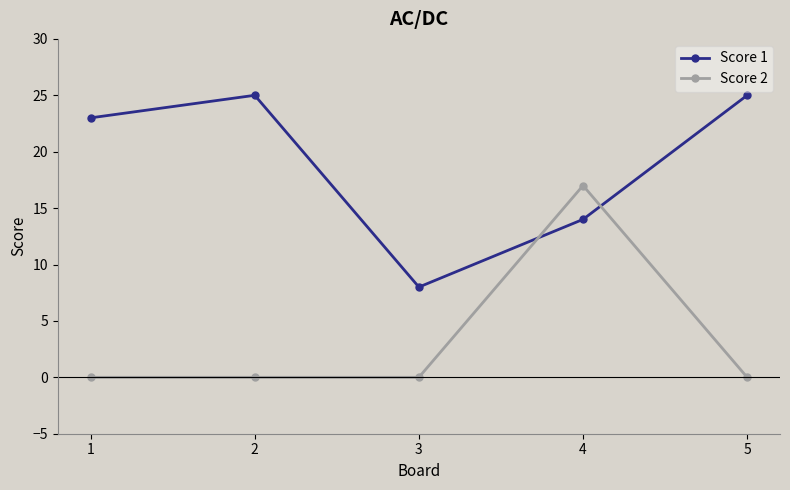

What are all the series names shown in the legend?

Score 1, Score 2